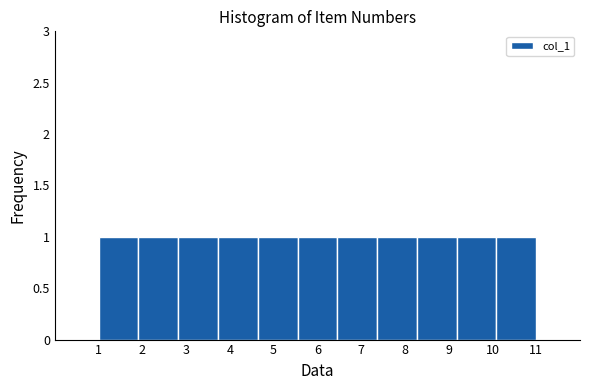

Reading left to right, transcribe this chart: for each bar, give the range it covers on the x-axis and its height. Neither the bar edges nor the heights are printed on the chart, so give them approximately, as read against the axes.

1.0 to 1.9: 1
1.9 to 2.8: 1
2.8 to 3.7: 1
3.7 to 4.6: 1
4.6 to 5.5: 1
5.5 to 6.5: 1
6.5 to 7.4: 1
7.4 to 8.3: 1
8.3 to 9.2: 1
9.2 to 10.1: 1
10.1 to 11.0: 1